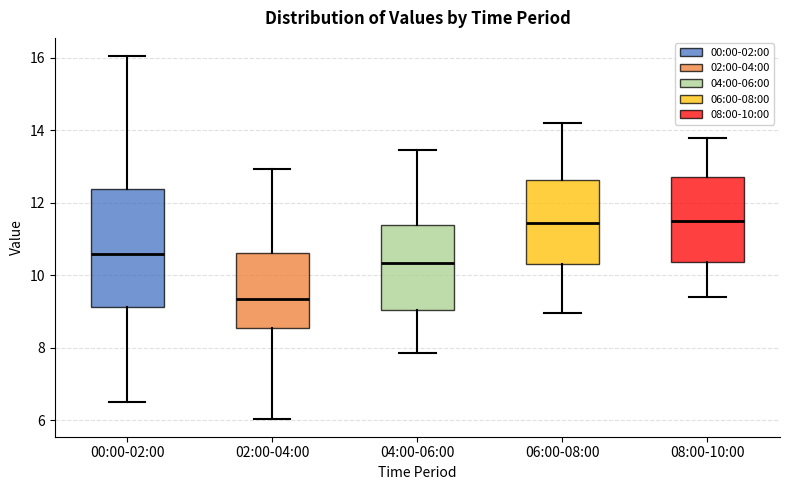

Comparing the boxes themselves (not the whiskers), which one is the tallest?

00:00-02:00